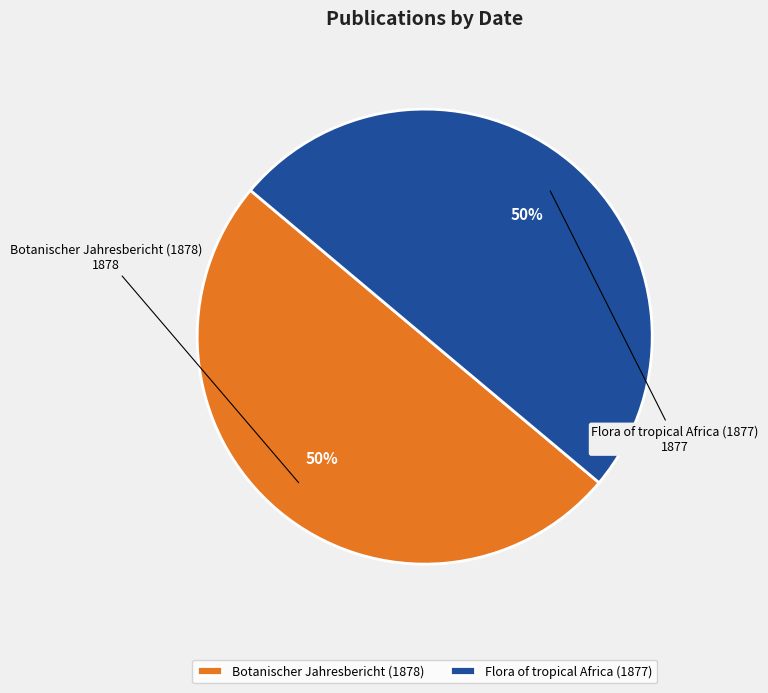

The Botanischer Jahresbericht (1878) slice represents 50% of the pie. True or false?

True